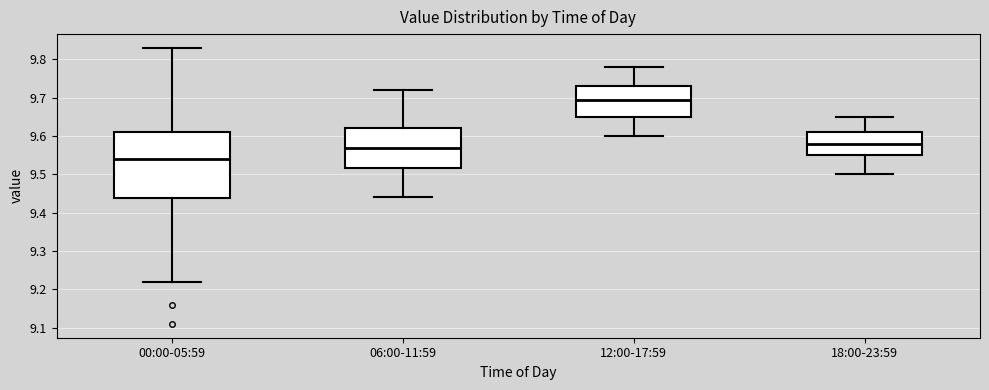

Comparing the boxes themselves (not the whiskers), which one is the tallest?

00:00-05:59